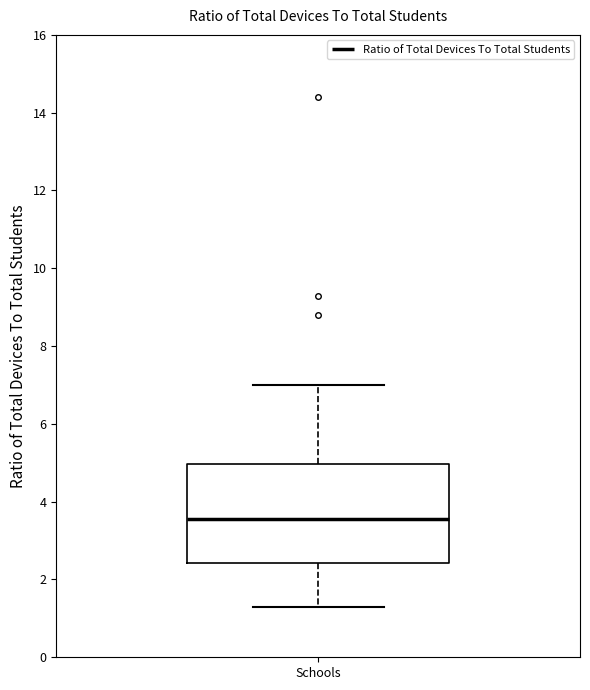

Where is the lower edge of the box for Schools on the y-axis? The values are not printed on the chart, so give them approximately, as read against the axis.

2.4